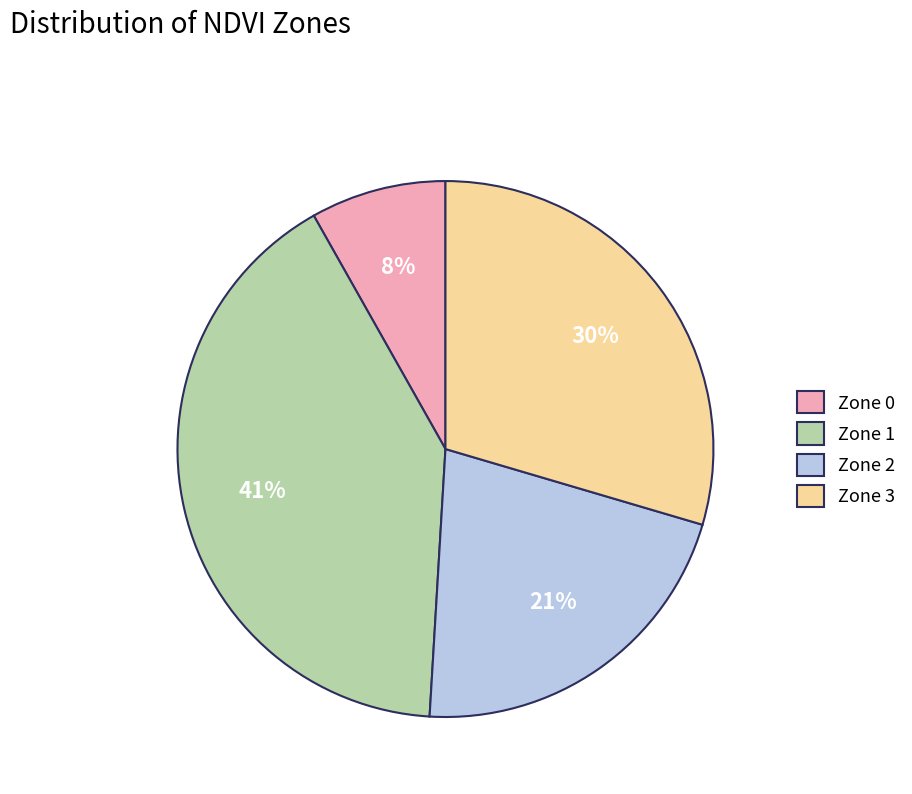

Does any single category account for the majority?

No